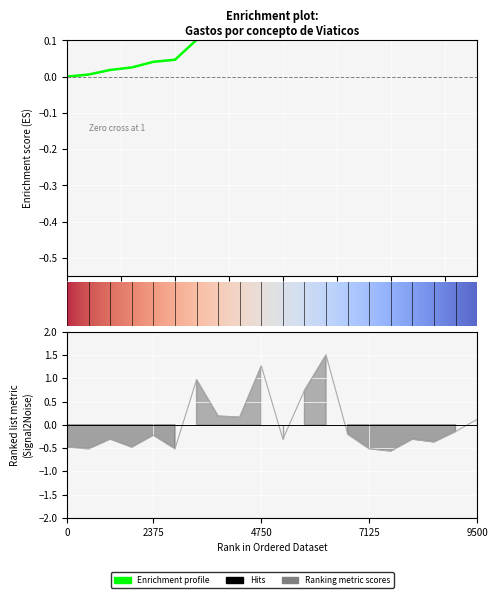

What is the change in value from 6 to 9?

+0.7